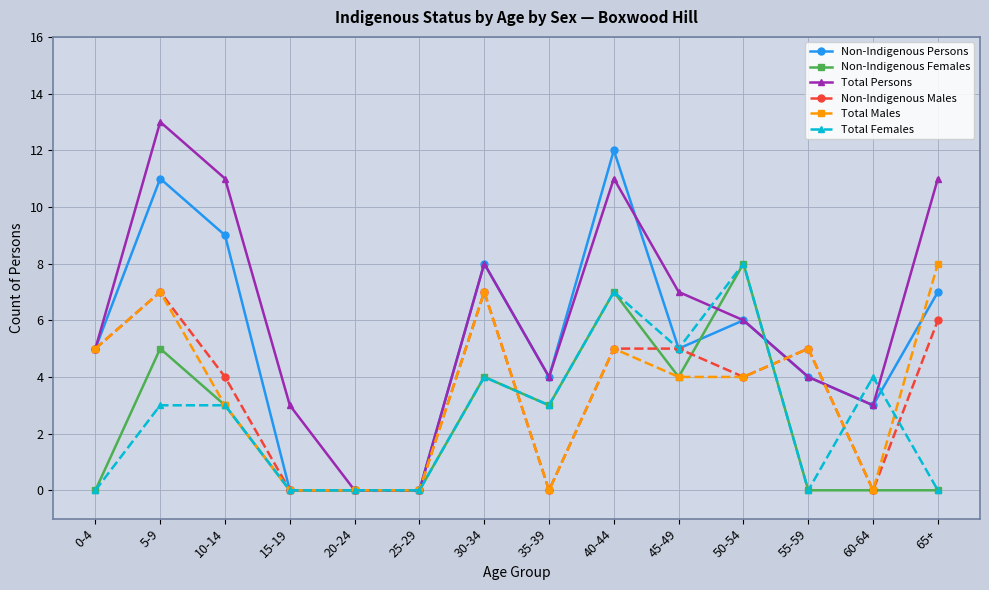

Which series has the largest total across all categories?

Total Persons